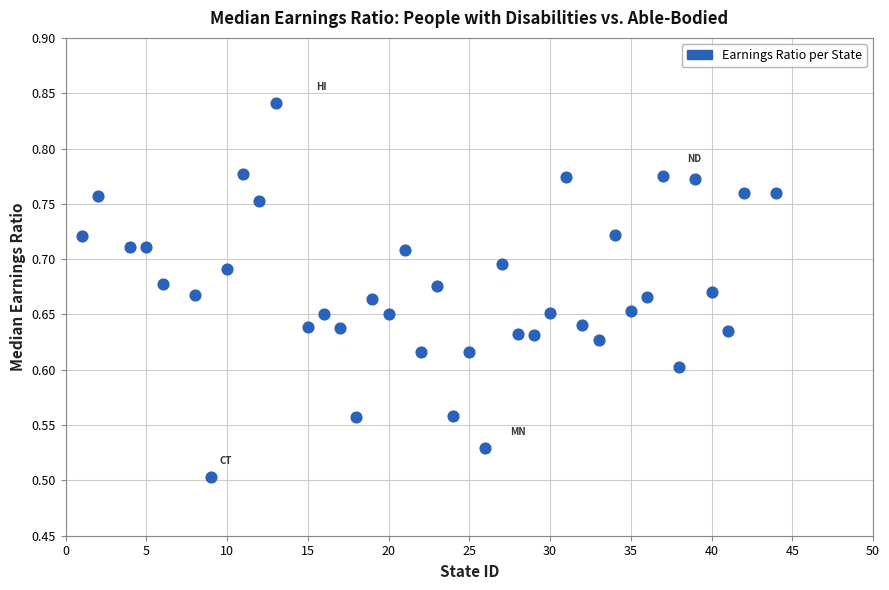

What is the range of X values (max minus min)?

43.0